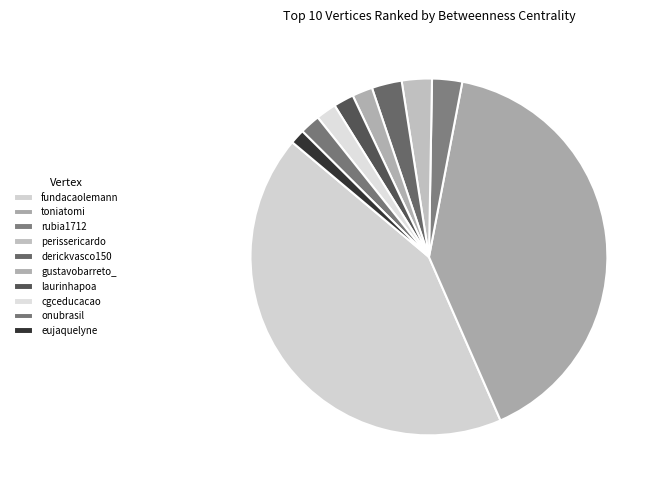

What is the largest slice in the pie chart?

fundacaolemann